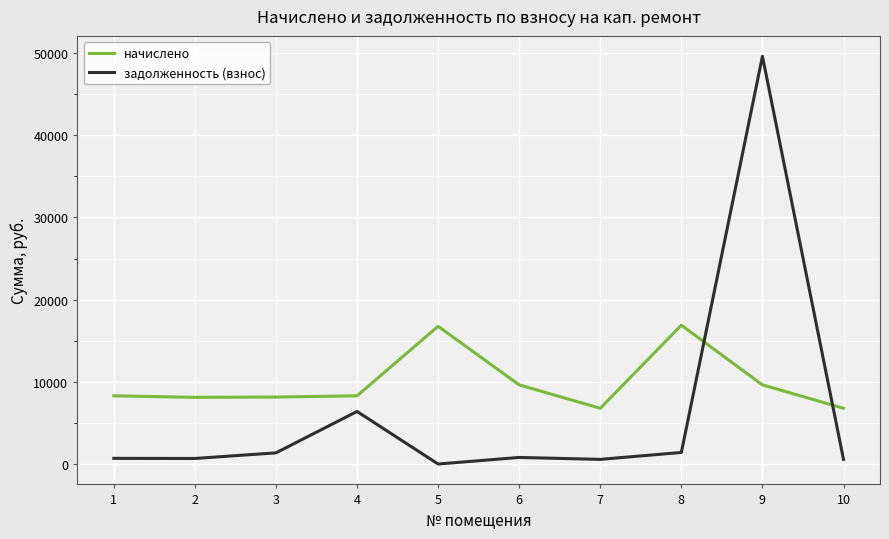

Does the chart have visible grid lines?

Yes